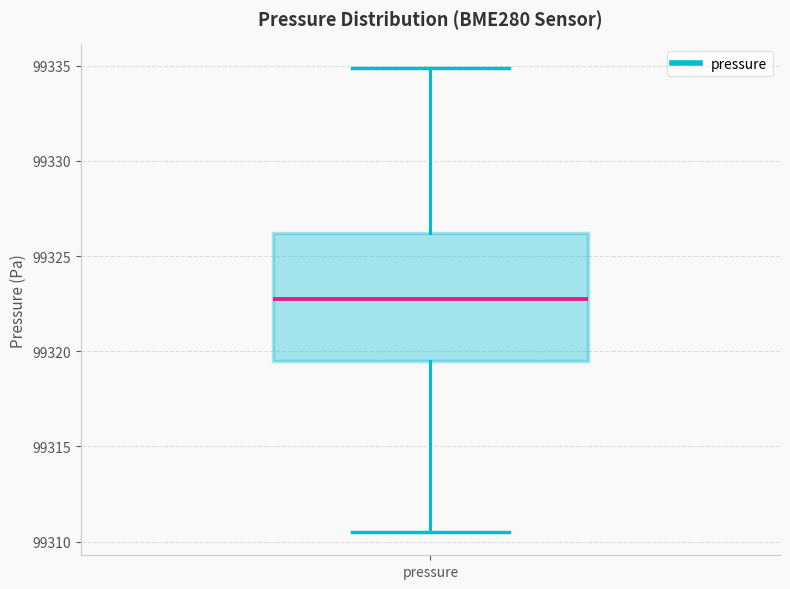

Read this box plot against the y-axis: the position of the median line, the range covered by the box, and the ends of both whiskers. The values are not printed on the chart, so give them approximately, as read against the axis.

median 99323.0, box 99319.5 to 99326.0, whiskers 99310.5 to 99335.0